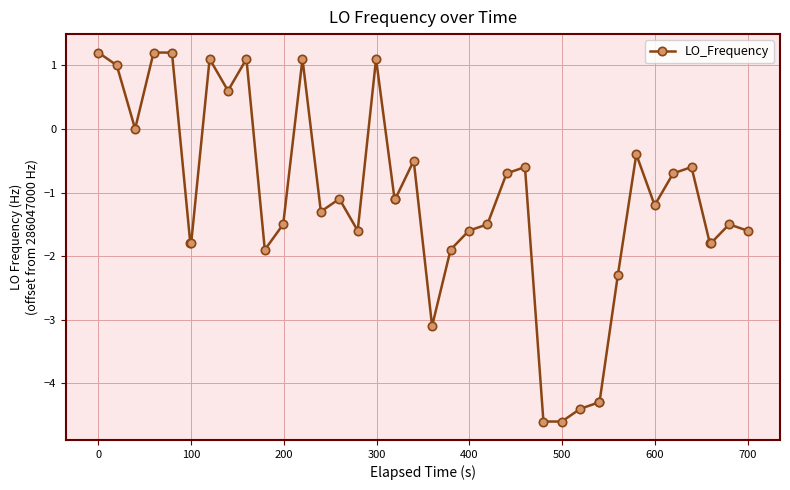

Does the chart display data point markers on the line(s)?

Yes